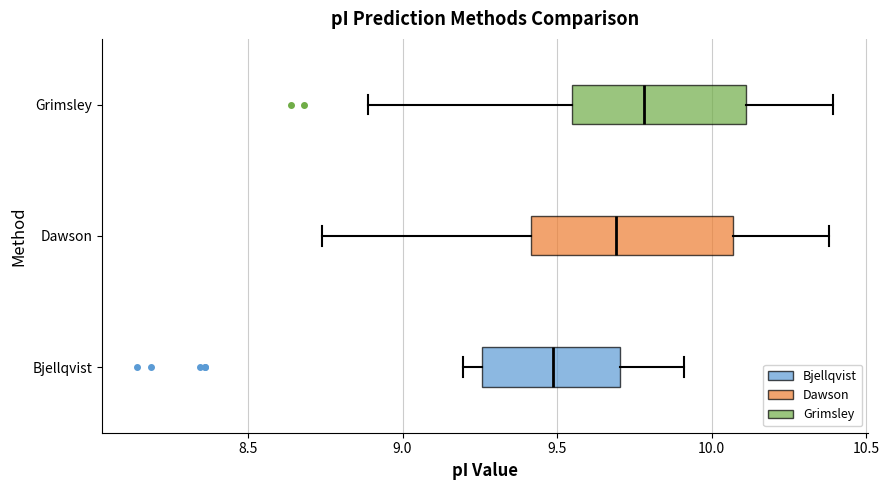

Reading bottom to top, transcribe this box plot: for each box, give where its median line is, the range the box spans, and where its two whiskers end, as read against the x-axis. The values are not printed on the chart, so give them approximately, as read against the axis.

Bjellqvist: median 9.50, box 9.25 to 9.70, whiskers 9.20 to 9.90
Dawson: median 9.70, box 9.40 to 10.05, whiskers 8.75 to 10.40
Grimsley: median 9.80, box 9.55 to 10.10, whiskers 8.90 to 10.40